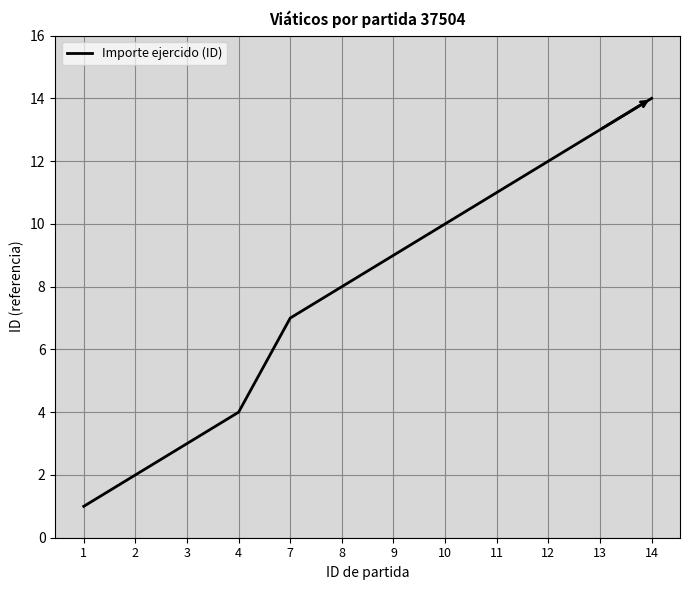

Which label corresponds to the smallest value in the chart?

1